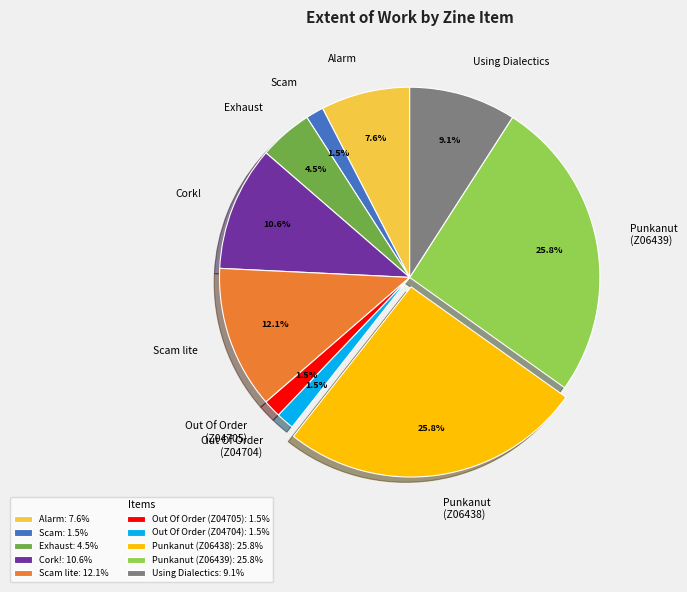

What percentage do Using Dialectics and Scam lite together represent?

21.2%